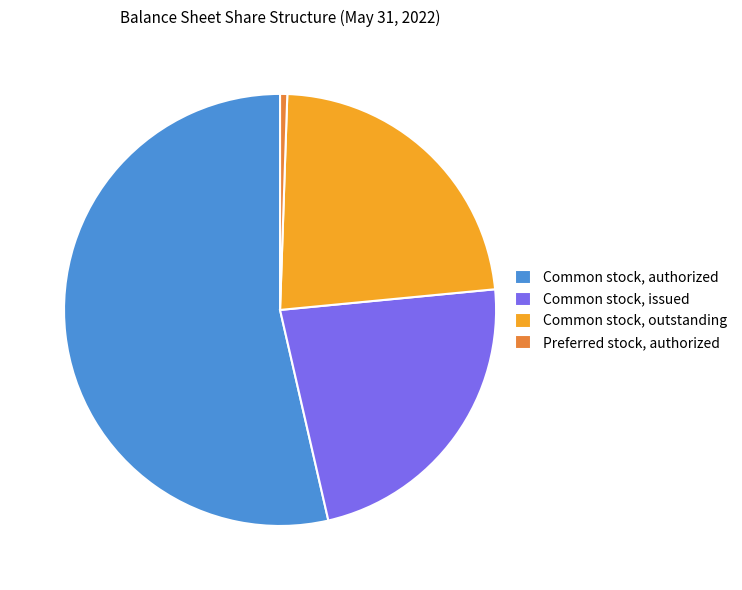

Which has a higher value, Common stock, issued or Common stock, authorized?

Common stock, authorized